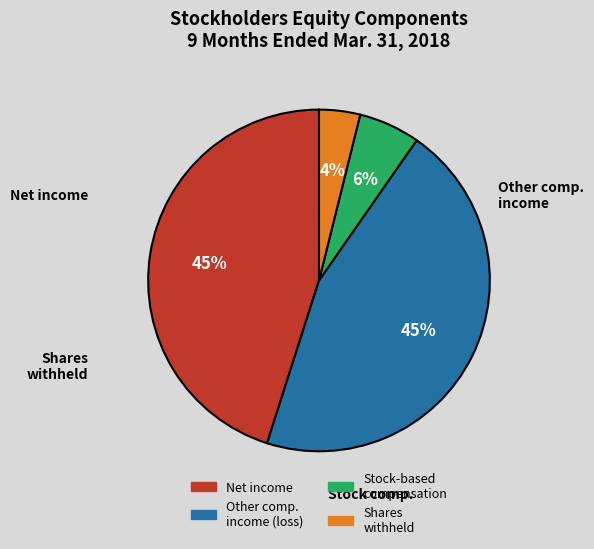

To the nearest percent, what is the average slice percentage?

25%